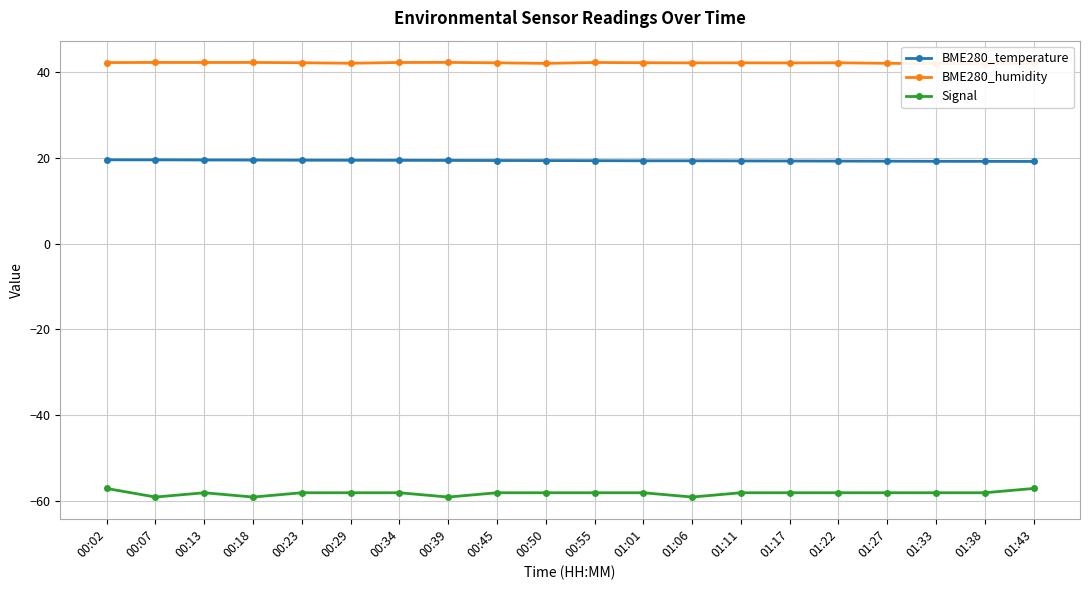

True or false: BME280_temperature and BME280_humidity cross at least once.

False